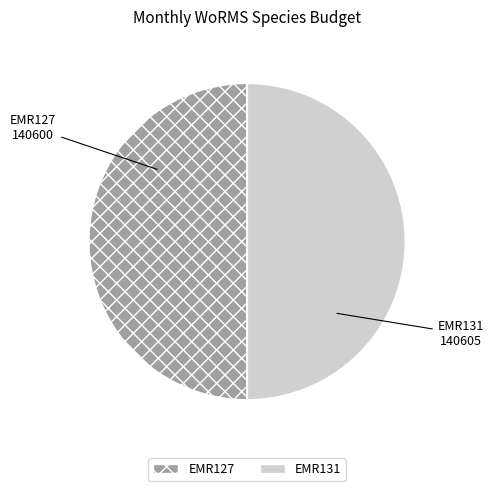

Do EMR131 and EMR127 together represent more than half of the pie?

Yes